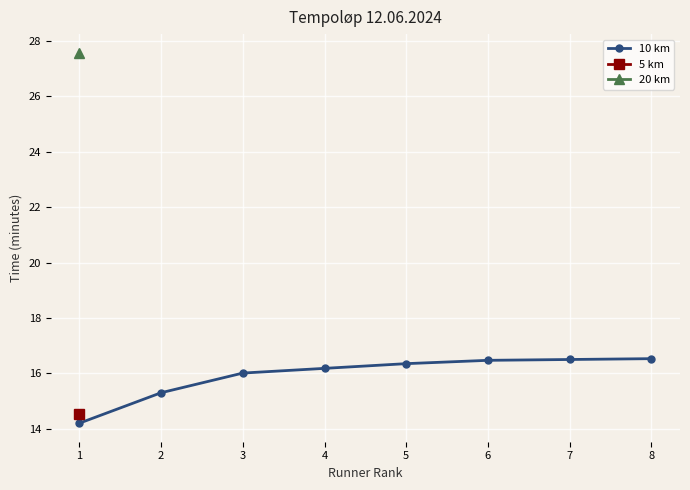

List the labels in order of value, smallest first.

1, 2, 3, 4, 5, 6, 7, 8